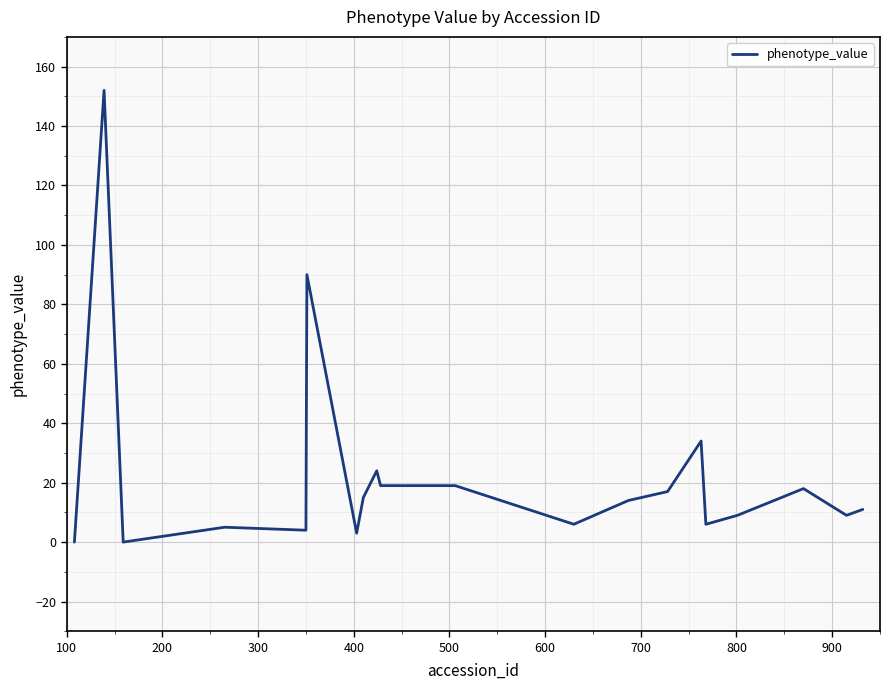

What is the greatest value displayed?

152